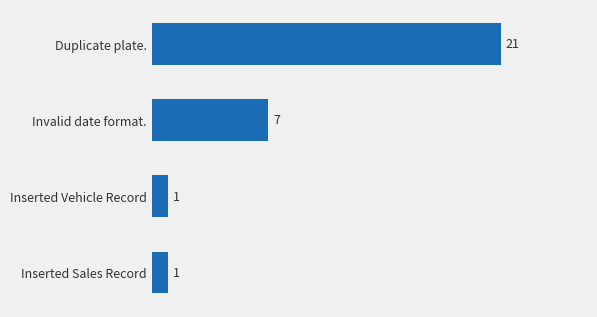

What value does the data have at Invalid date format.?

7